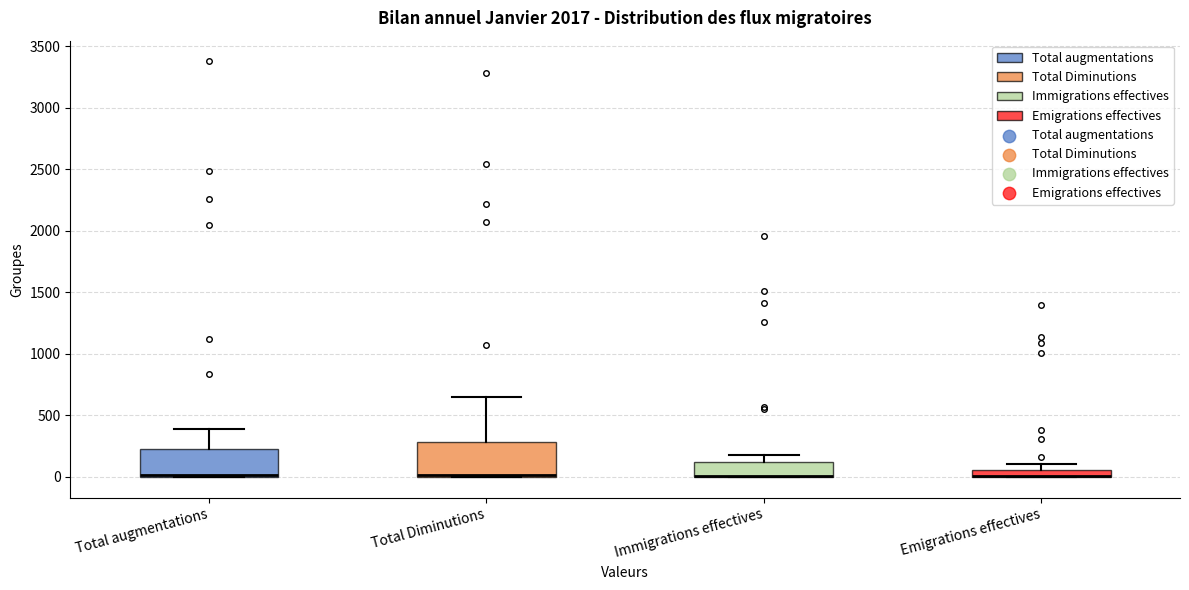

Which box is the tallest, from its lower edge to its upper edge?

Total Diminutions